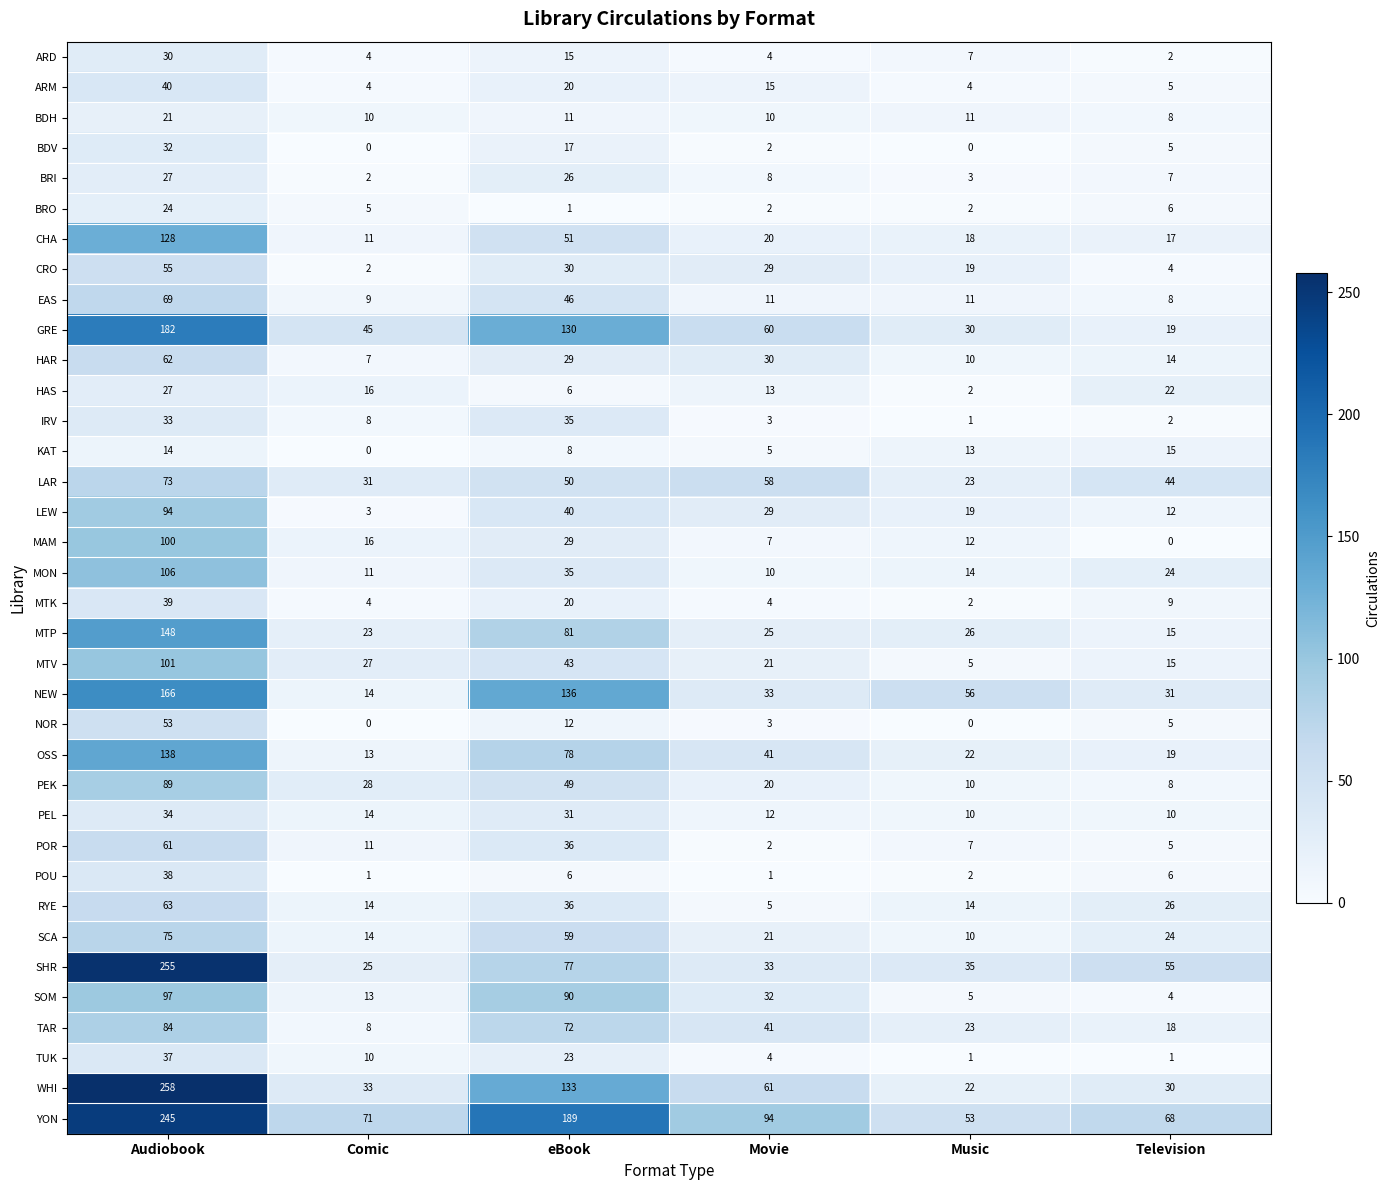

How many data points does each series have?

6